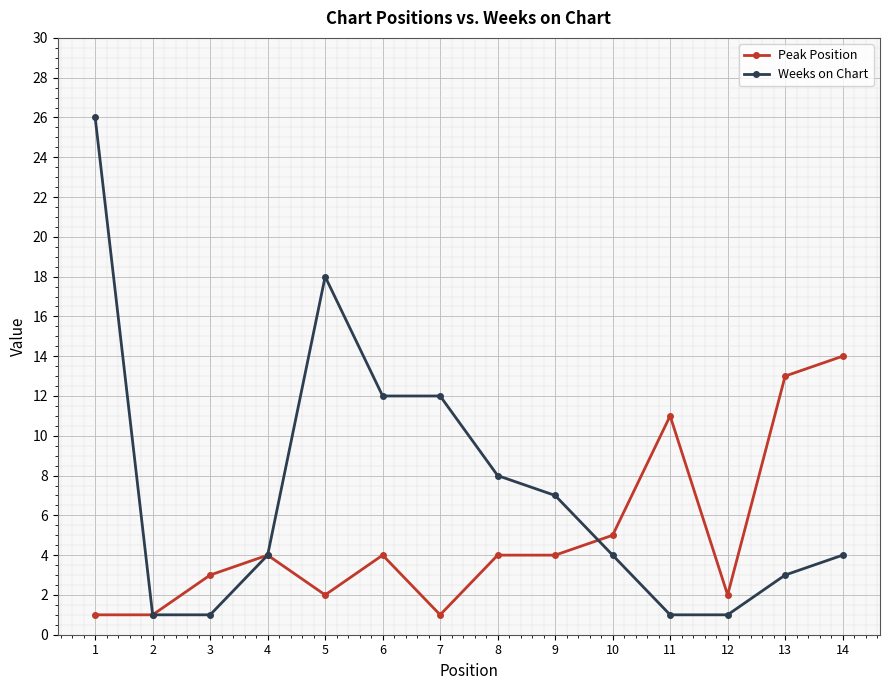

True or false: Weeks on Chart has more than 0 interior local peaks.

True